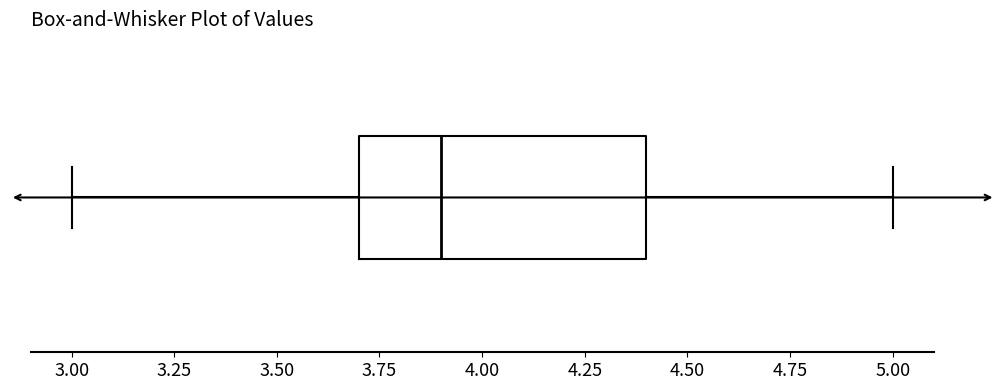

Read this box plot against the x-axis: the position of the median line, the range covered by the box, and the ends of both whiskers. The values are not printed on the chart, so give them approximately, as read against the axis.

median 3.9, box 3.7 to 4.4, whiskers 3.0 to 5.0